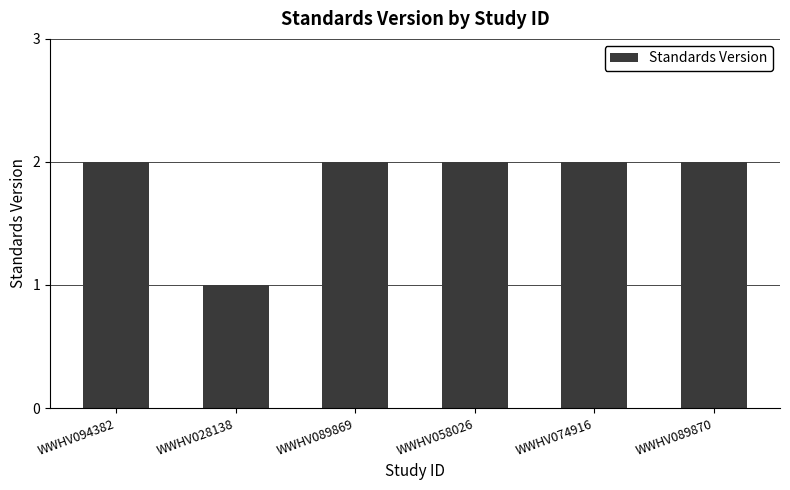

How many series are shown in this chart?

1